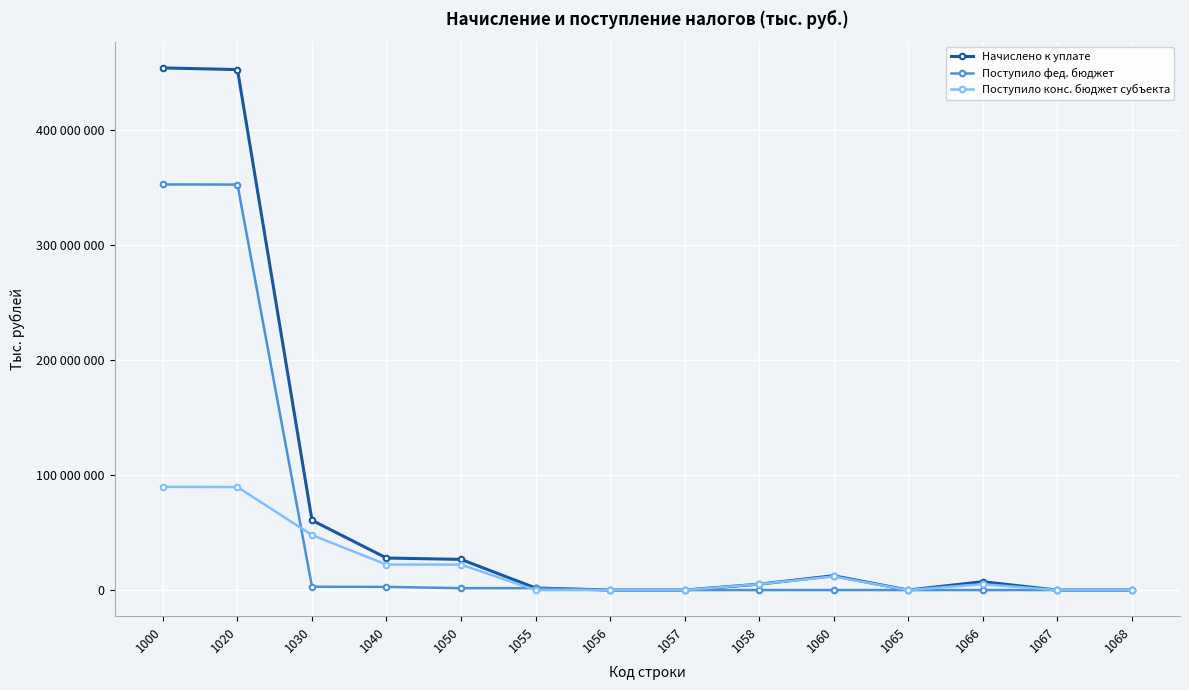

Reading left to right, what are all the values shown in this chart?

Начислено к уплате: 1000=453728004	1020=452293007	1030=60639956	1040=27846049	1050=26666695	1055=1816521	1056=0	1057=0	1058=5123033	1060=12461536	1065=0	1066=7265558	1067=7	1068=40
Поступило фед. бюджет: 1000=352514132	1020=352370508	1030=2899480	1040=2770190	1050=1645601	1055=1645594	1056=0	1057=0	1058=0	1060=0	1065=0	1066=0	1067=7	1068=0
Поступило конс. бюджет субъекта: 1000=89688322	1020=89510390	1030=47809904	1040=22148534	1050=22143680	1055=0	1056=0	1057=0	1058=5138223	1060=11864799	1065=0	1066=5140618	1067=0	1068=40